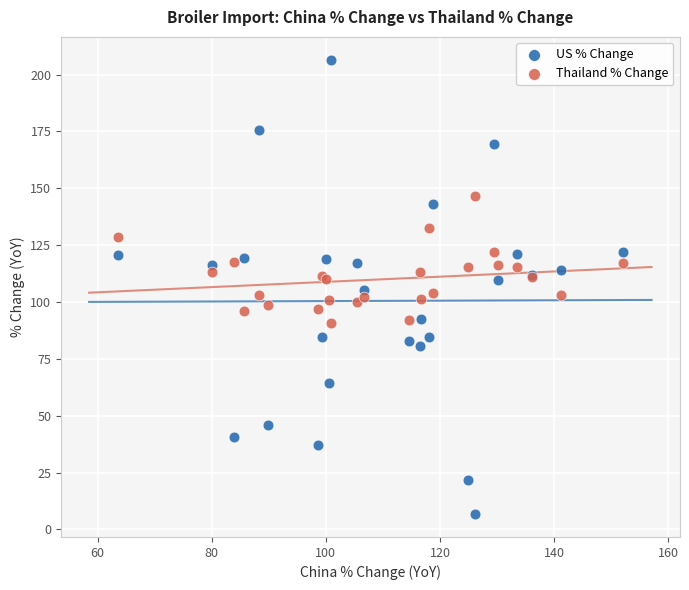

Which series has the largest Y range (max minus min)?

US % Change